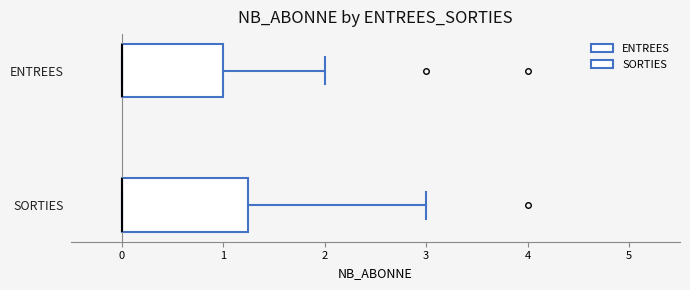

Reading bottom to top, transcribe this box plot: for each box, give where its median line is, the range the box spans, and where its two whiskers end, as read against the x-axis. The values are not printed on the chart, so give them approximately, as read against the axis.

SORTIES: median 0.0 (drawn on the box's left edge), box 0.0 to 1.3, whiskers 0.0 to 3.0
ENTREES: median 0.0 (drawn on the box's left edge), box 0.0 to 1.0, whiskers 0.0 to 2.0